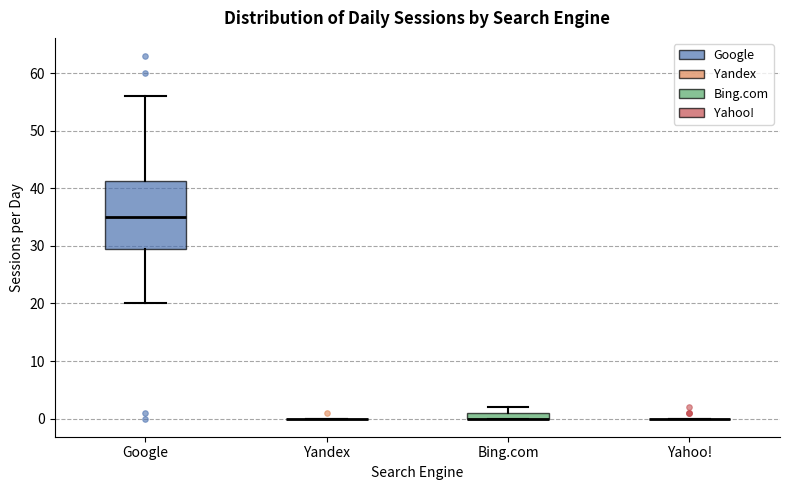

Which box is the tallest, from its lower edge to its upper edge?

Google